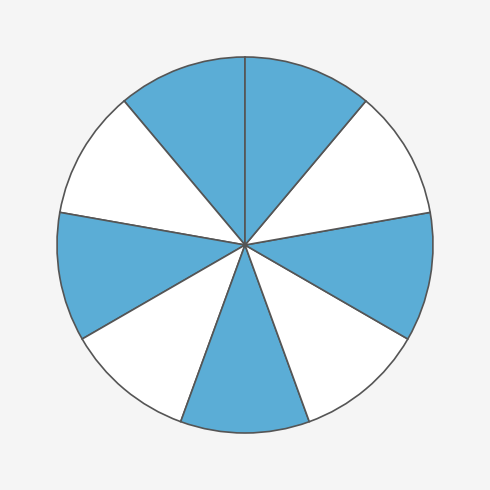

How many slices are in this pie chart?

9